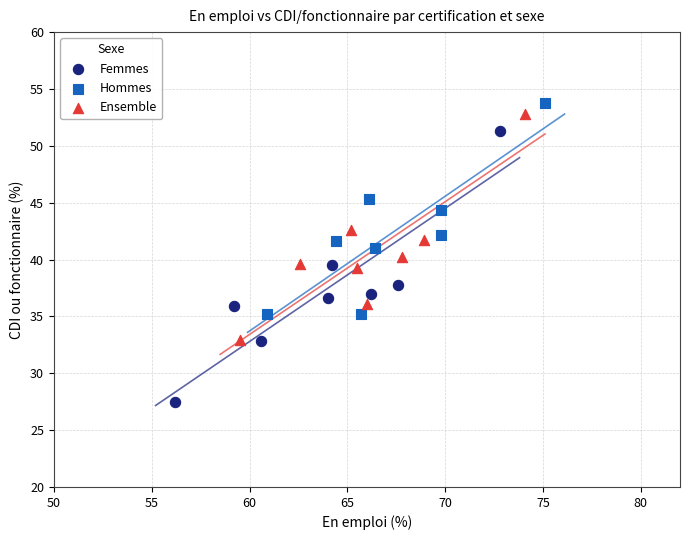

Which series reaches the maximum Y coordinate?

Hommes